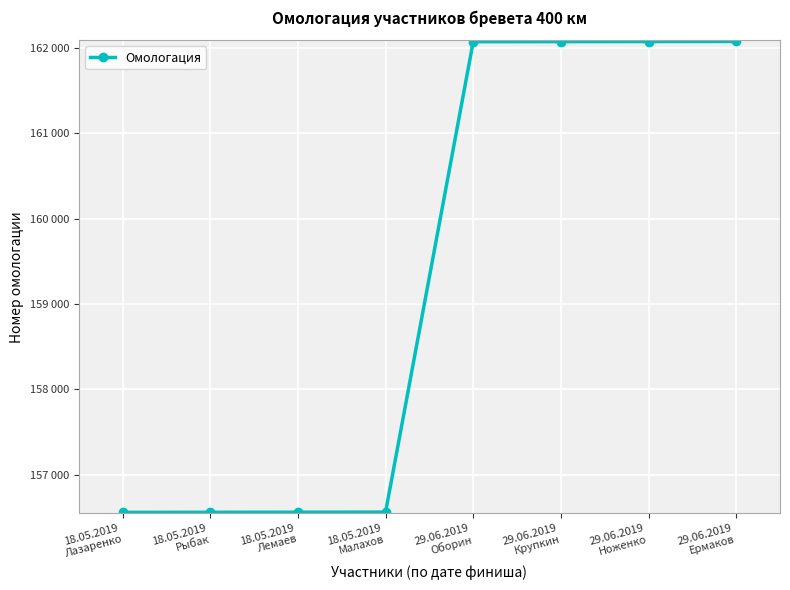

Does the chart have visible grid lines?

Yes